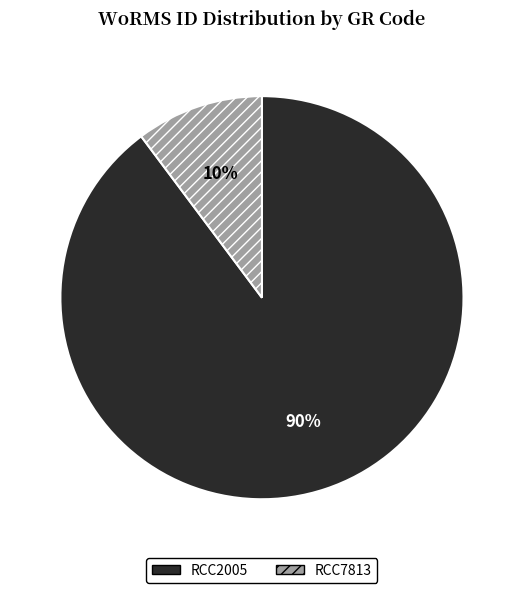

The RCC7813 slice represents 17% of the pie. True or false?

False